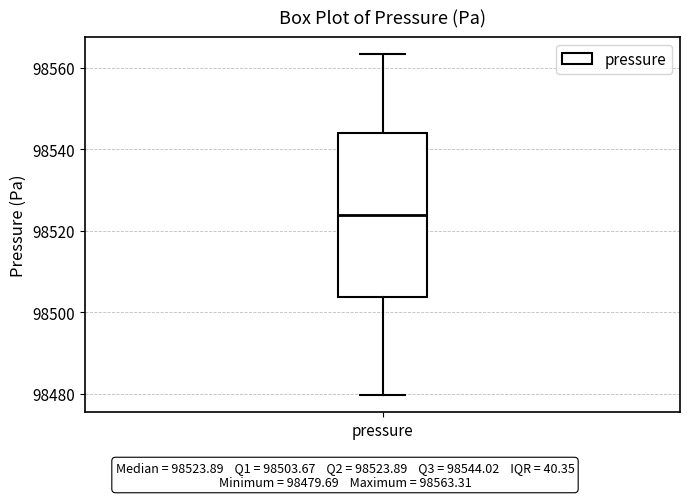

Read this box plot against the y-axis: the position of the median line, the range covered by the box, and the ends of both whiskers. The values are not printed on the chart, so give them approximately, as read against the axis.

median 98524, box 98504 to 98544, whiskers 98480 to 98564